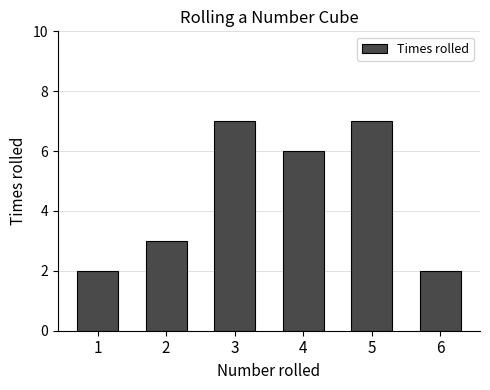

Reading left to right, list all the values displayed in this chart.

2	3	7	6	7	2